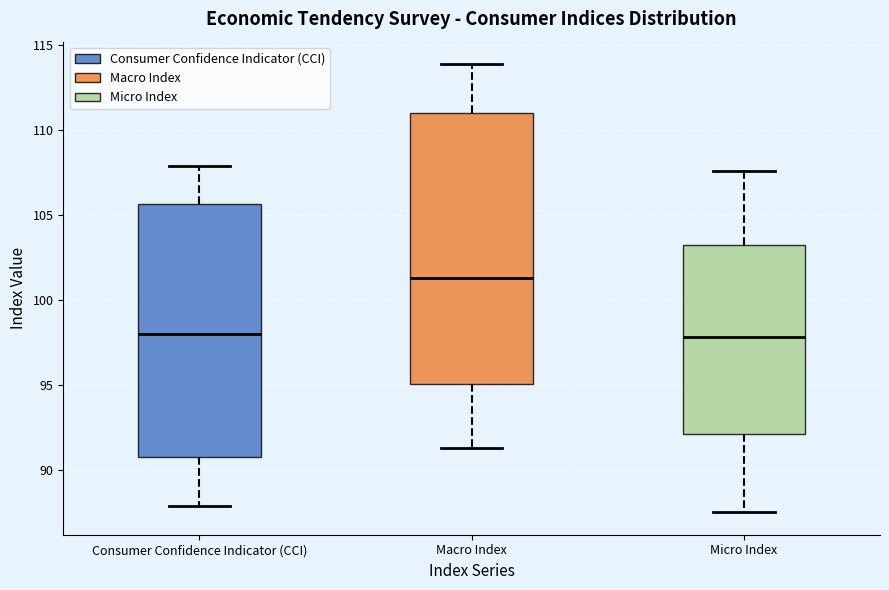

Reading left to right, transcribe this box plot: for each box, give where its median line is, the range the box spans, and where its two whiskers end, as read against the y-axis. The values are not printed on the chart, so give them approximately, as read against the axis.

Consumer Confidence Indicator (CCI): median 98.0, box 91.0 to 105.5, whiskers 88.0 to 108.0
Macro Index: median 101.5, box 95.0 to 111.0, whiskers 91.5 to 114.0
Micro Index: median 98.0, box 92.0 to 103.5, whiskers 87.5 to 107.5